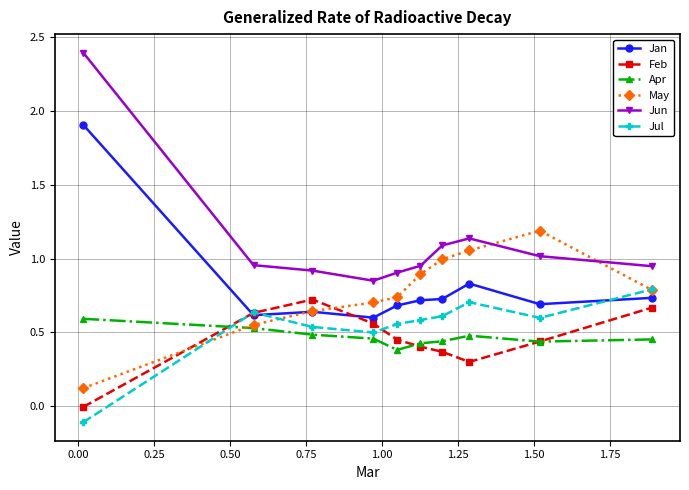

Which series has the largest total across all categories?

Jun